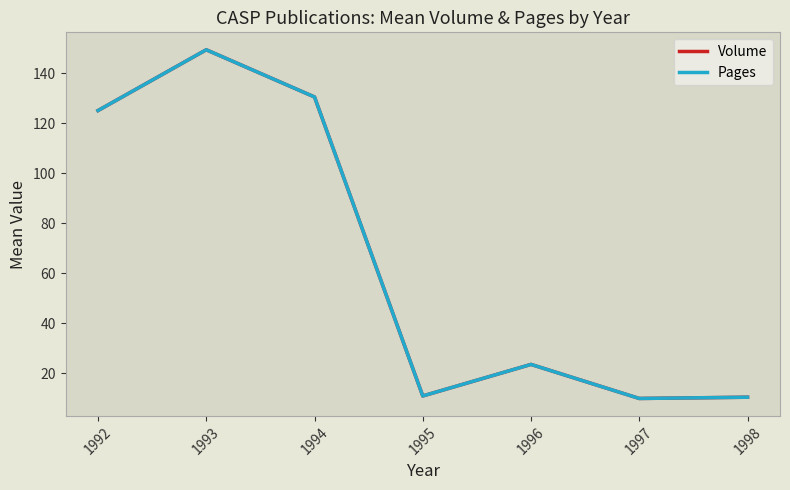

Does the chart have visible grid lines?

No